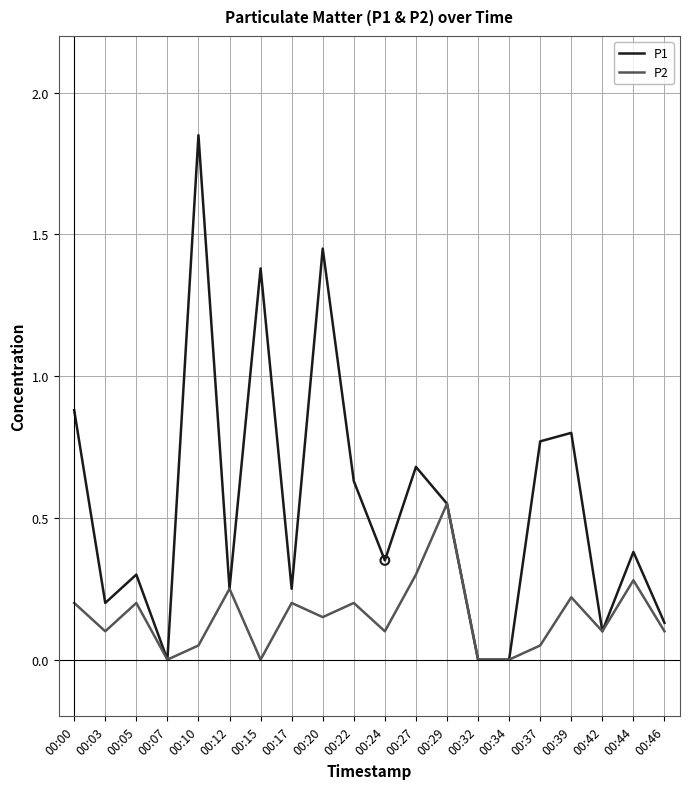

At which category is the sum across all series the highest?

00:10